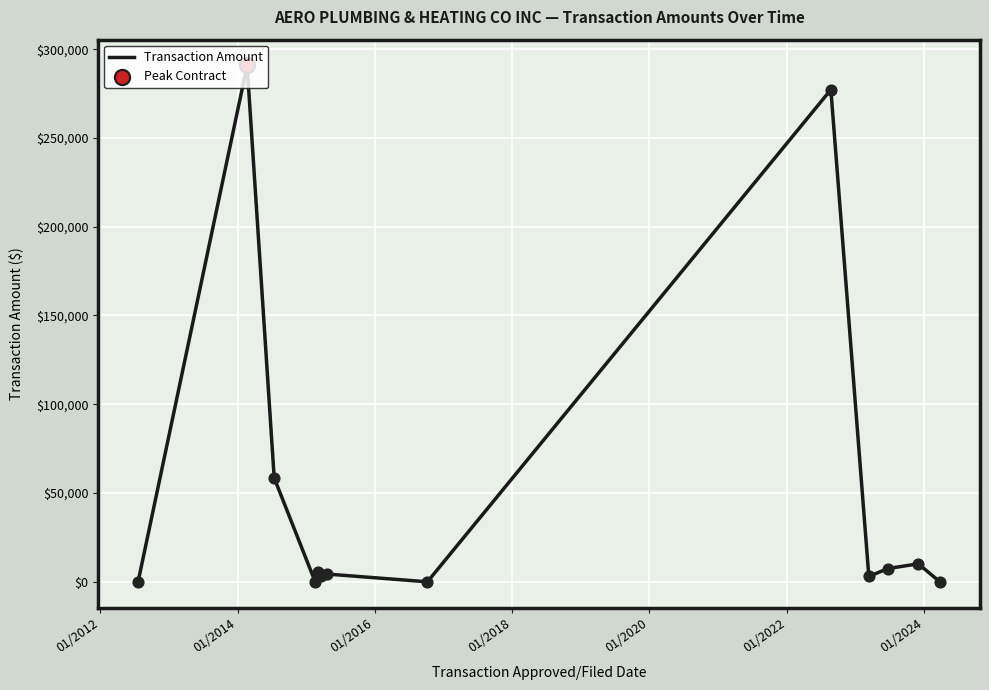

What is the difference between the maximum and minimum values?

290800